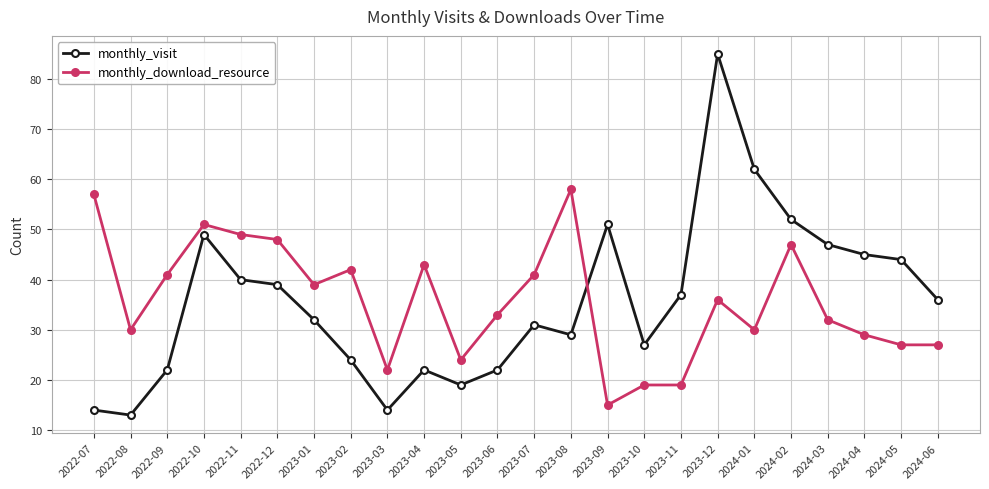

What position from the left is 2023-04?

10